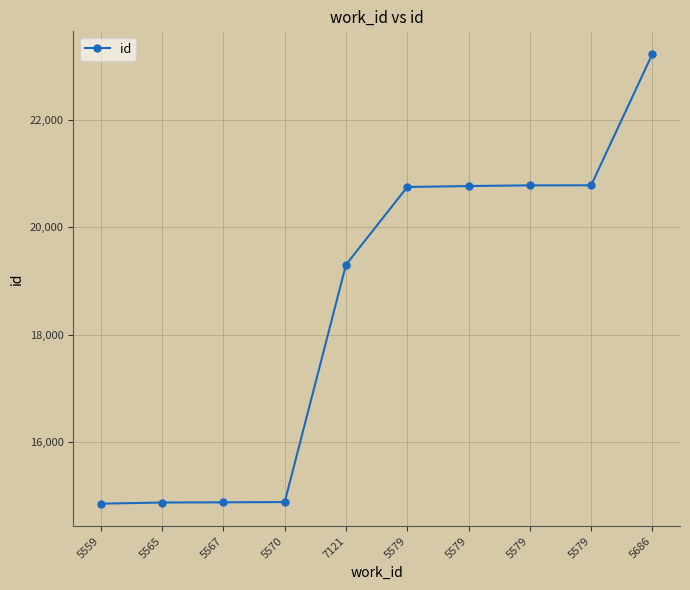

List the labels in order of value, largest first.

5686, 5579, 5579, 5579, 5579, 7121, 5570, 5567, 5565, 5559